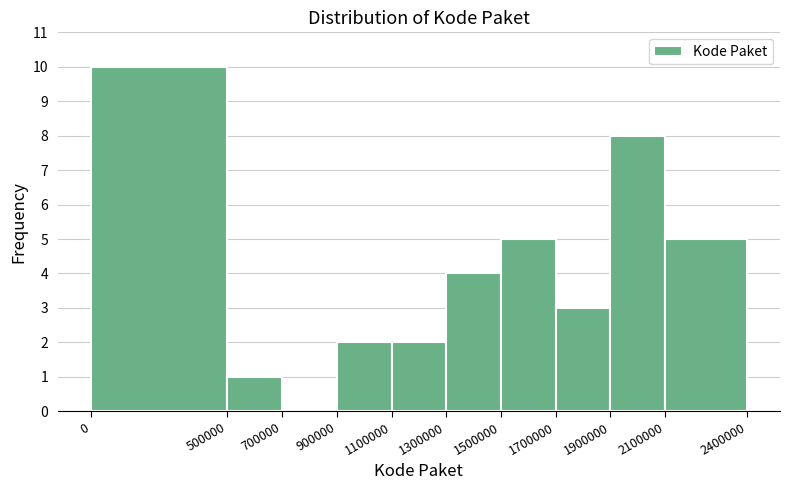

Over which range of the x-axis is the bar tallest?

0 to 500000